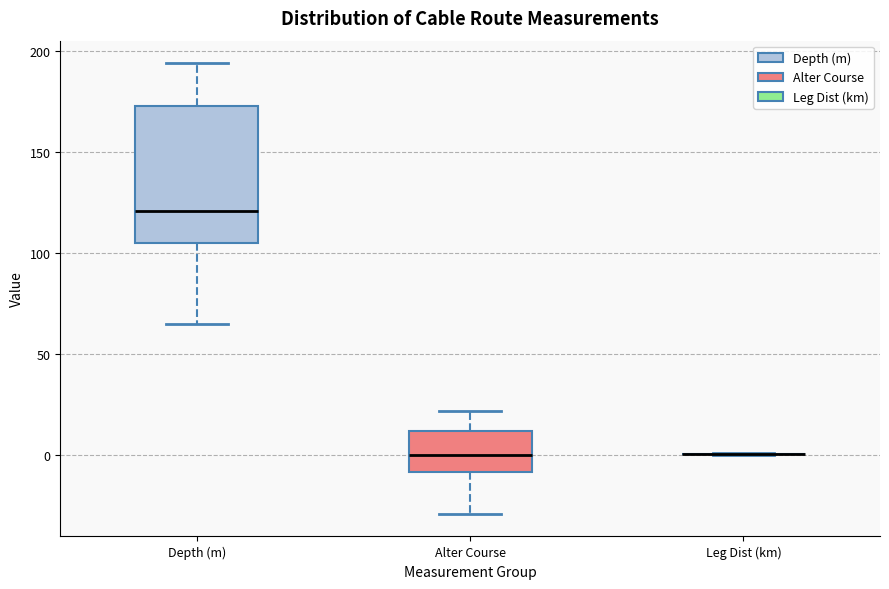

Where is the lower edge of the box for Depth (m) on the y-axis? The values are not printed on the chart, so give them approximately, as read against the axis.

105